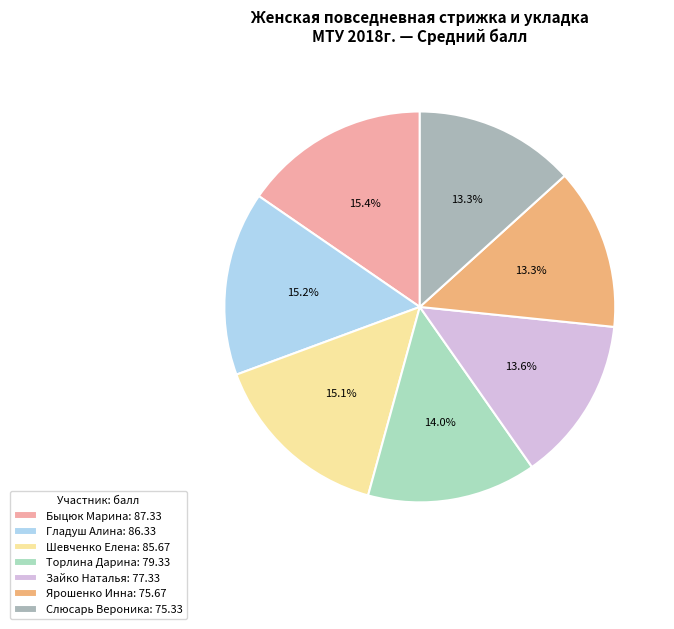

Does any single category account for the majority?

No